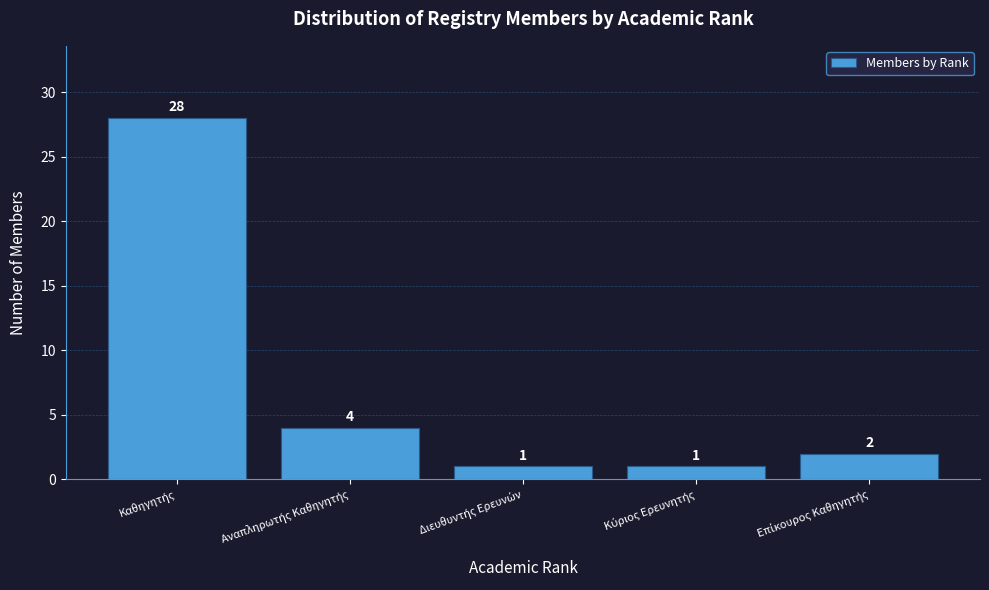

Reading left to right, what are all the values shown in this chart?

28	4	1	1	2